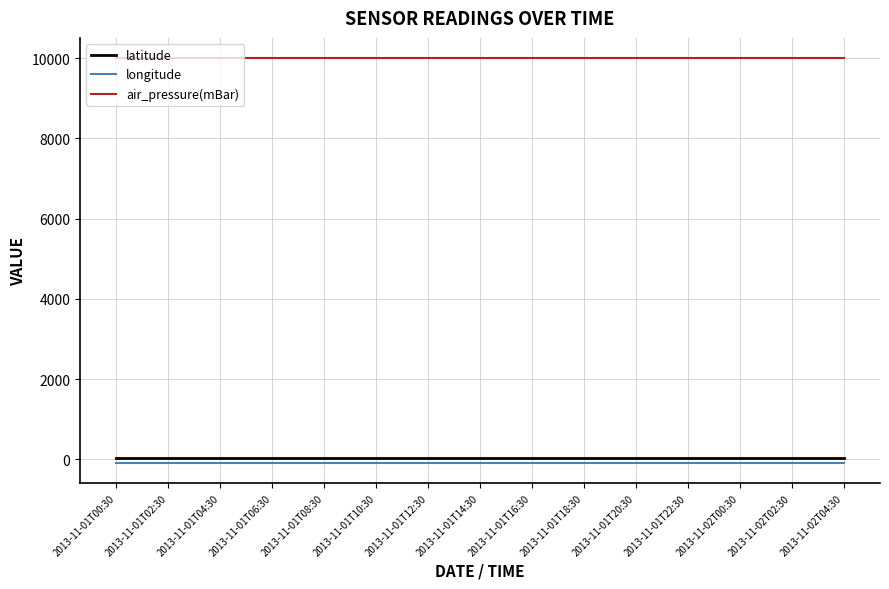

What is the minimum value for air_pressure(mBar)?

9999.0